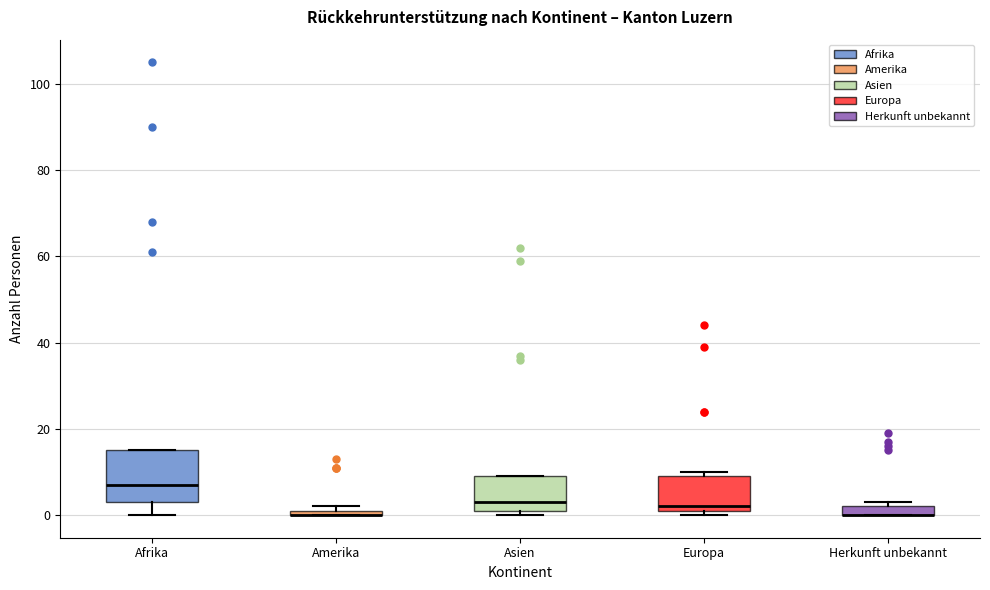

Where is the upper edge of the box for Amerika on the y-axis? The values are not printed on the chart, so give them approximately, as read against the axis.

2